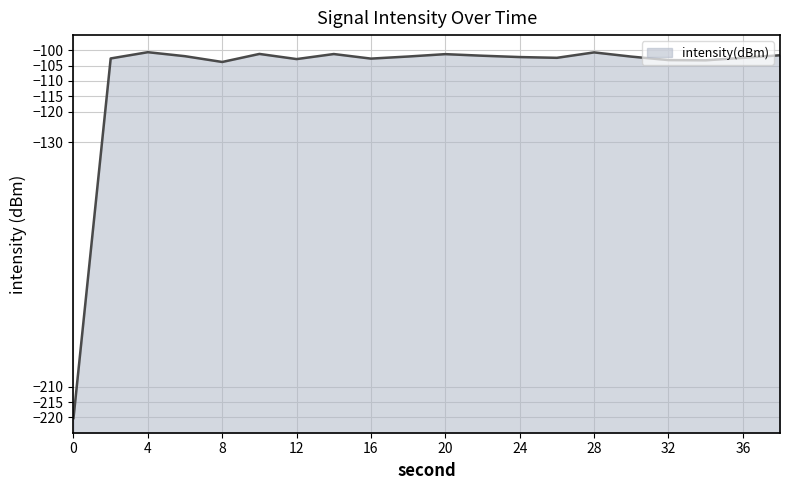

Where is the first local maximum?

4